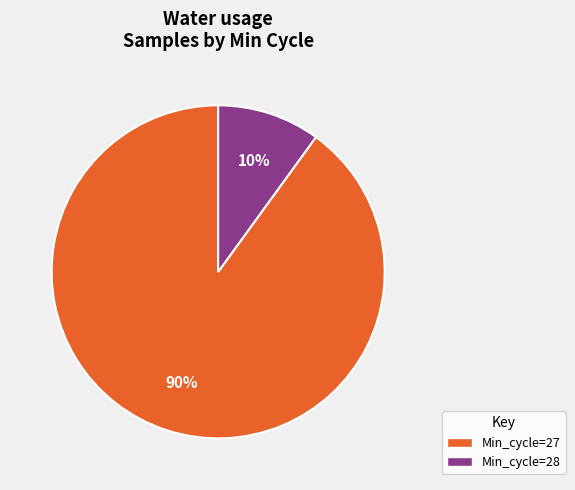

Which category has the biggest portion of the pie?

Min_cycle=27